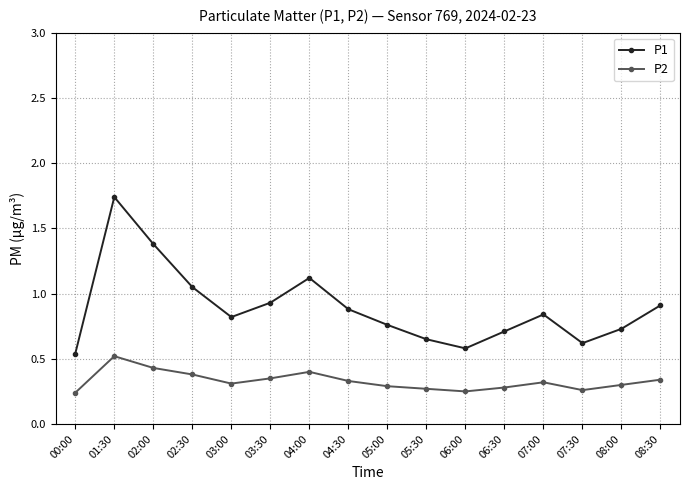

What are all the series names shown in the legend?

P1, P2